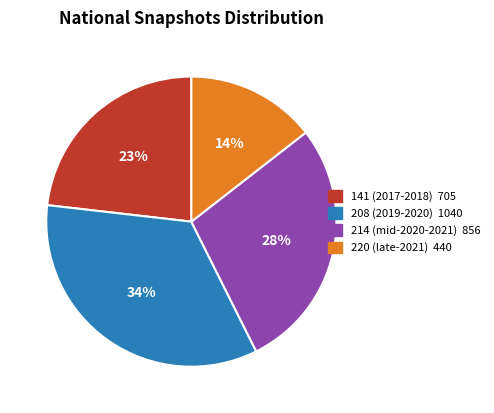

Is 220 (late-2021) 440 the majority of the pie?

No